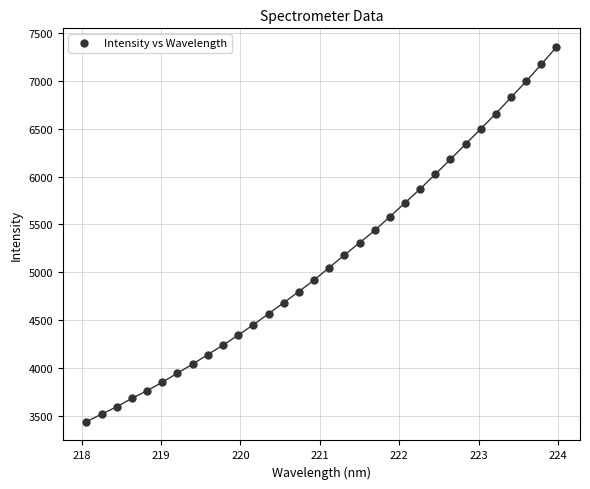

What is the range of Y values (max minus min)?

3916.1